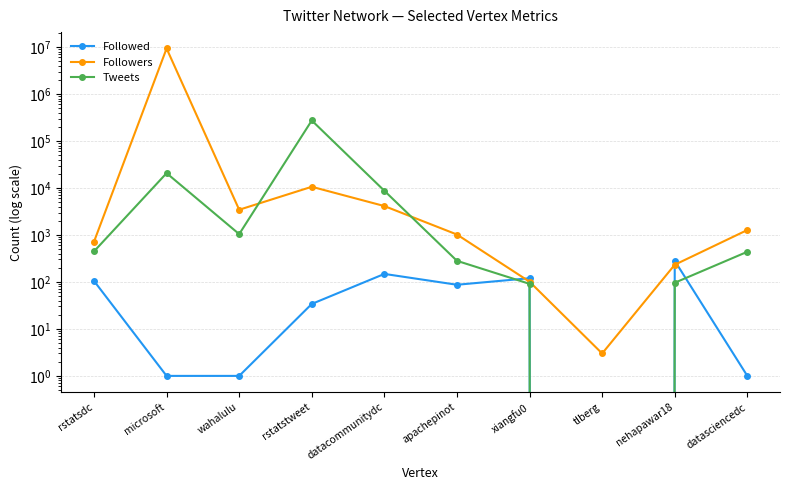

How many lines are shown in the chart?

3